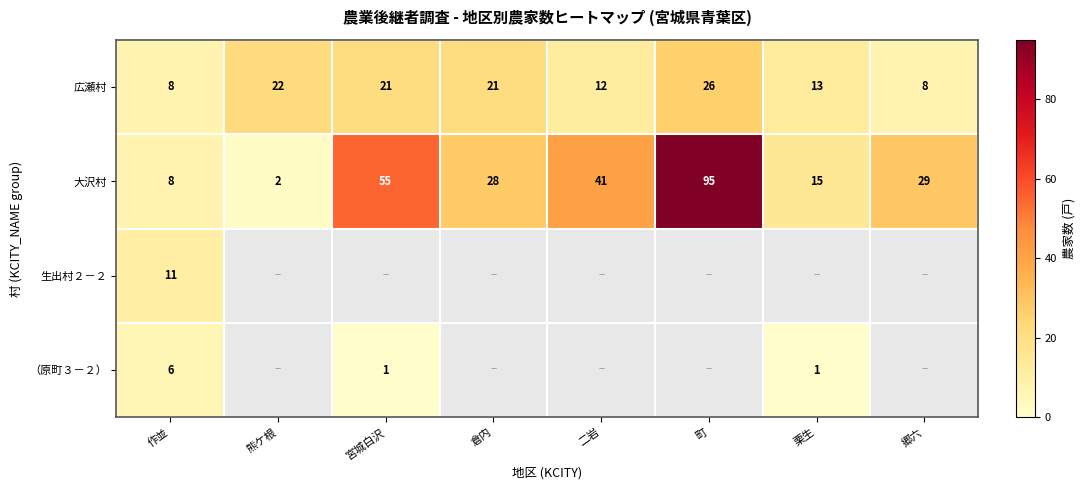

The value of 広瀬村 at 宮城白沢 is 21. True or false?

True